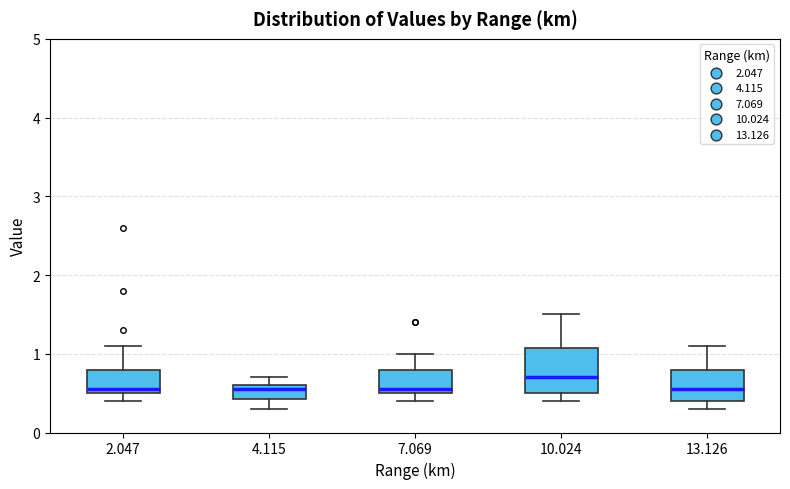

Which box's median line is the highest?

10.024